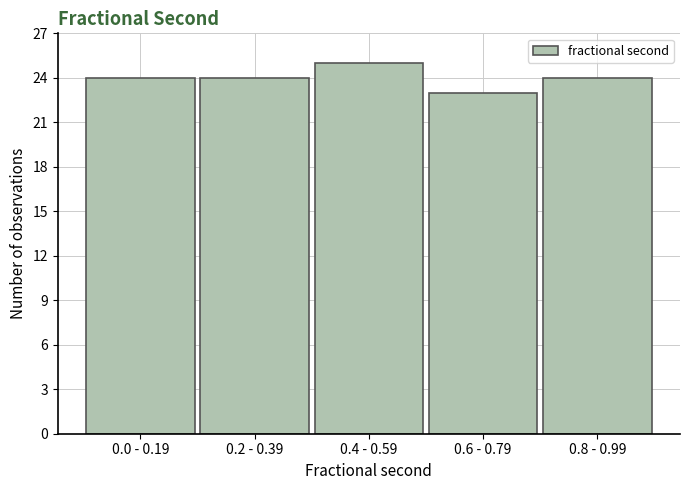

Reading right to left, extract all data points from this chart.

0.8 - 0.99=24	0.6 - 0.79=23	0.4 - 0.59=25	0.2 - 0.39=24	0.0 - 0.19=24